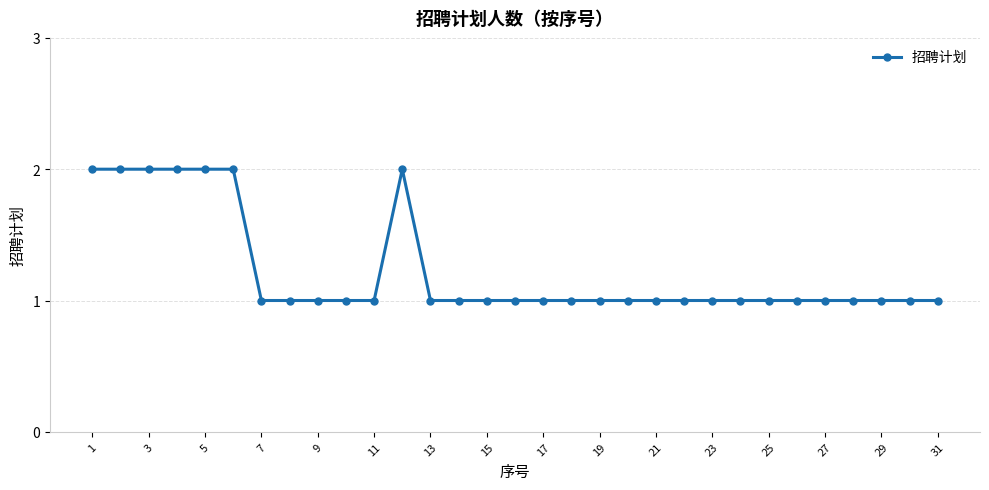

True or false: there are more than 0 points higher than both neighbors.

True